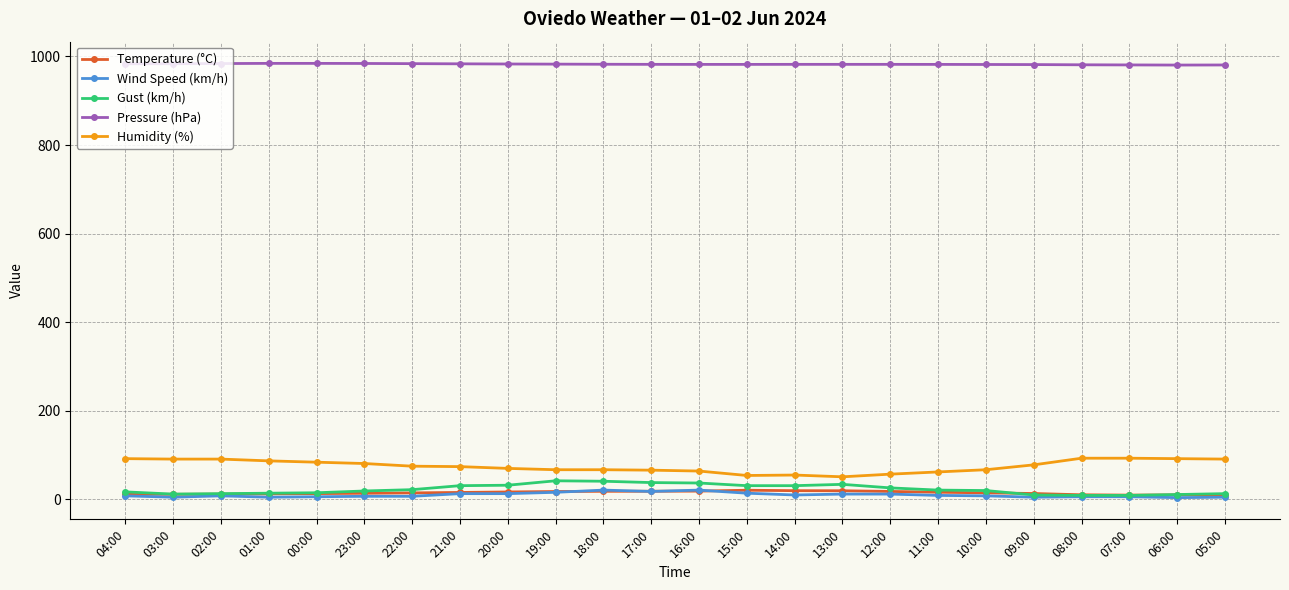

The Humidity (%) series shows 114.3 at 17:00. True or false?

False